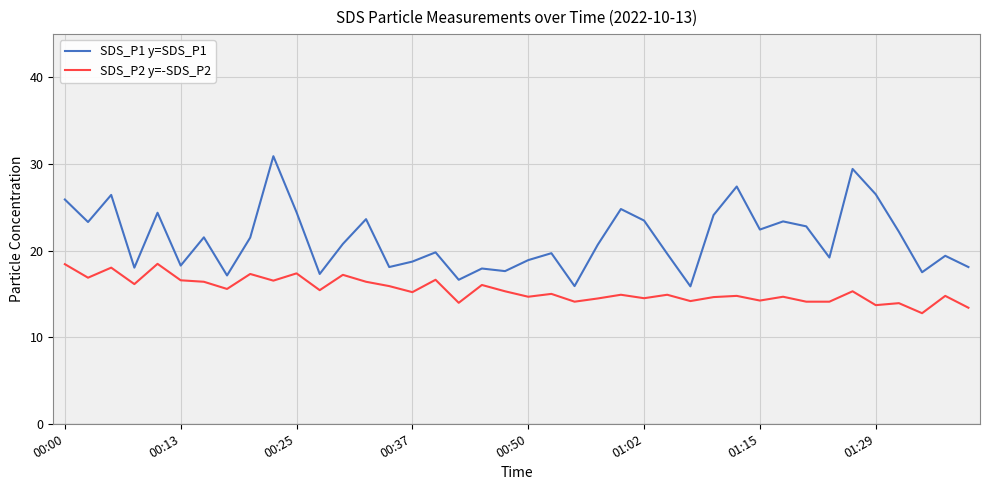

List the series in order of their peak value, lowest first.

SDS_P2 y=-SDS_P2, SDS_P1 y=SDS_P1